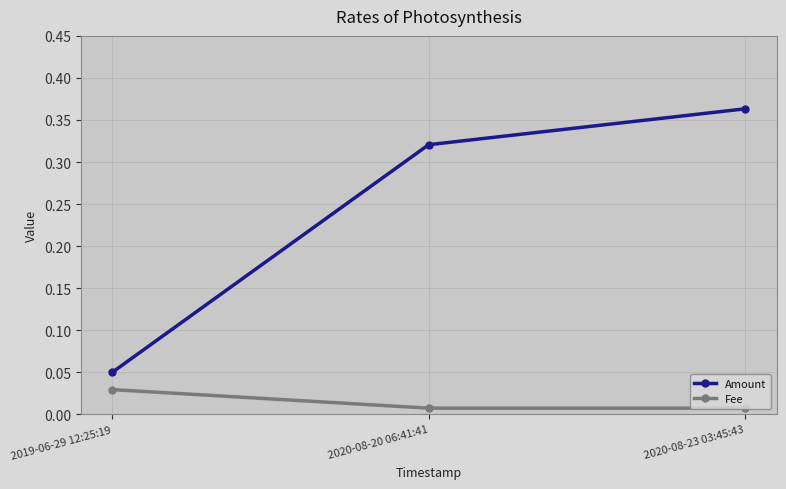

What position from the left is 2019-06-29 12:25:19?

1